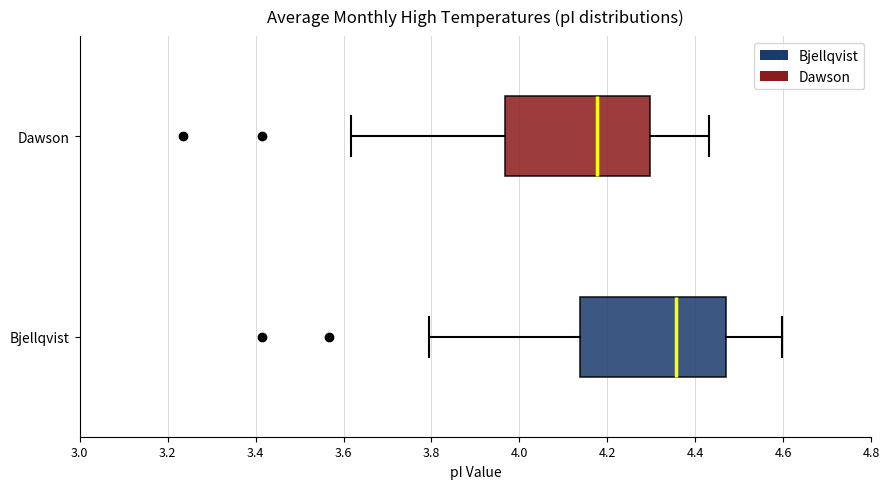

Where does the median line of the box for Dawson sit on the x-axis? The values are not printed on the chart, so give them approximately, as read against the axis.

4.18